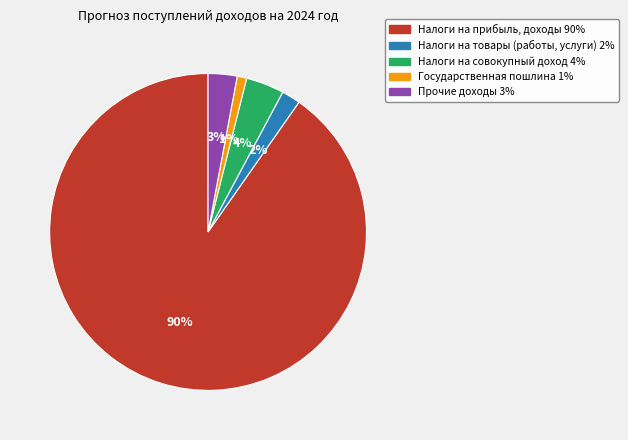

To the nearest percent, what percentage of the pie is Налоги на товары (работы, услуги)?

2%